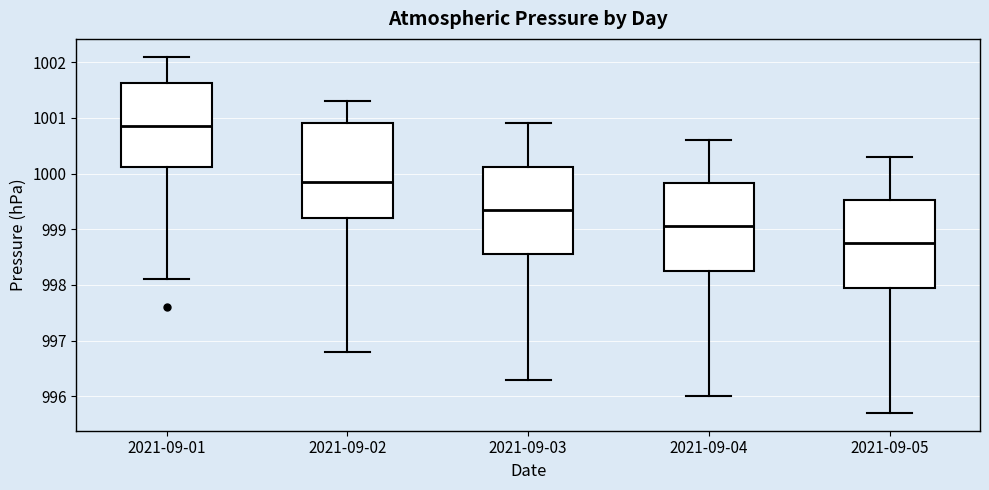

Which box is the tallest, from its lower edge to its upper edge?

2021-09-02